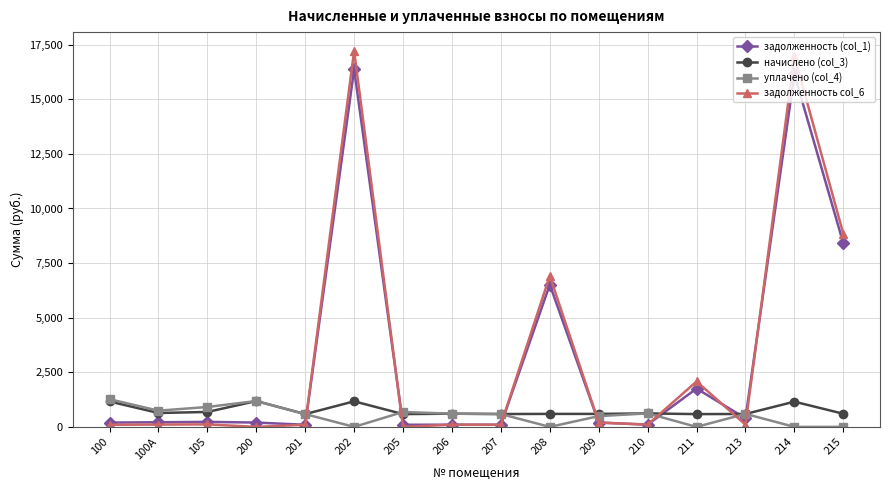

Count the number of data series in this chart.

4